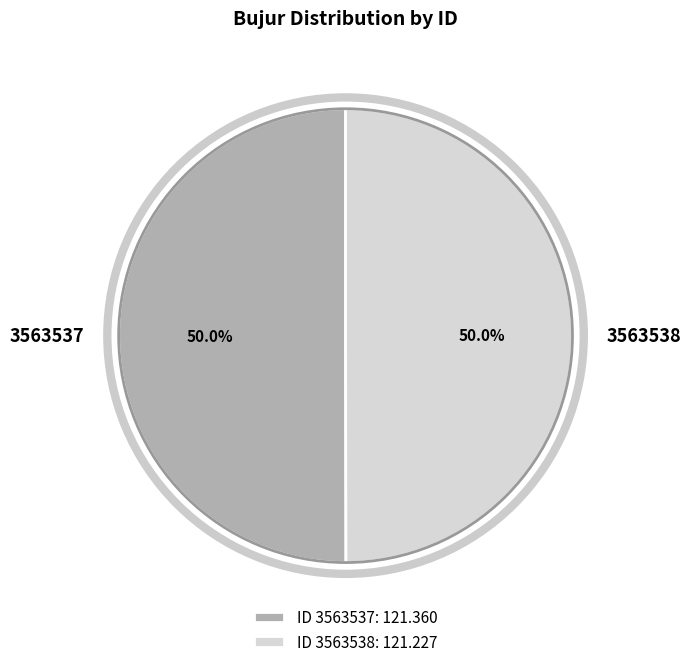

Approximately how many times larger is the value at 3563538 compared to 3563537?

1.0